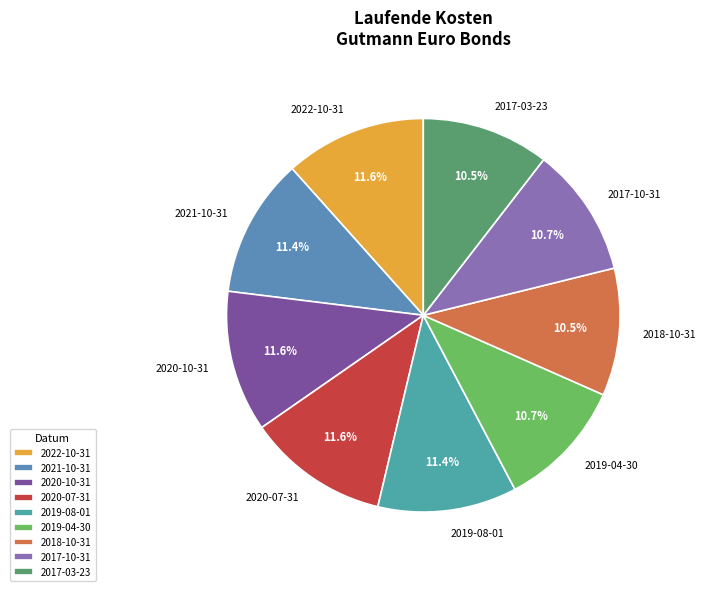

The 2020-10-31 slice represents 12% of the pie. True or false?

True